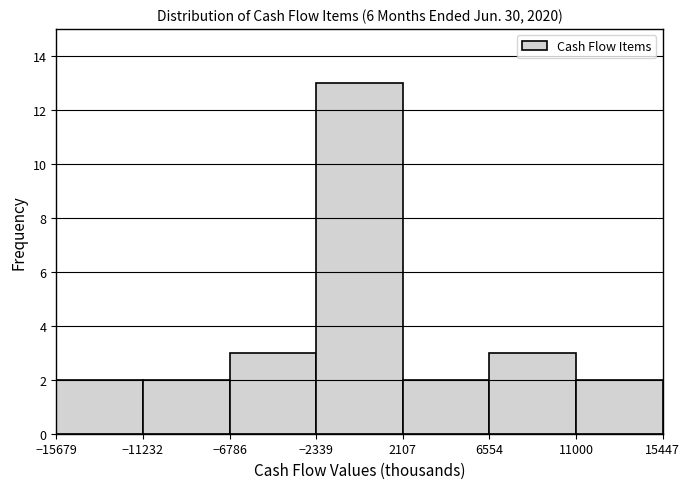

Over which range of the x-axis is the bar tallest?

-2339 to 2107